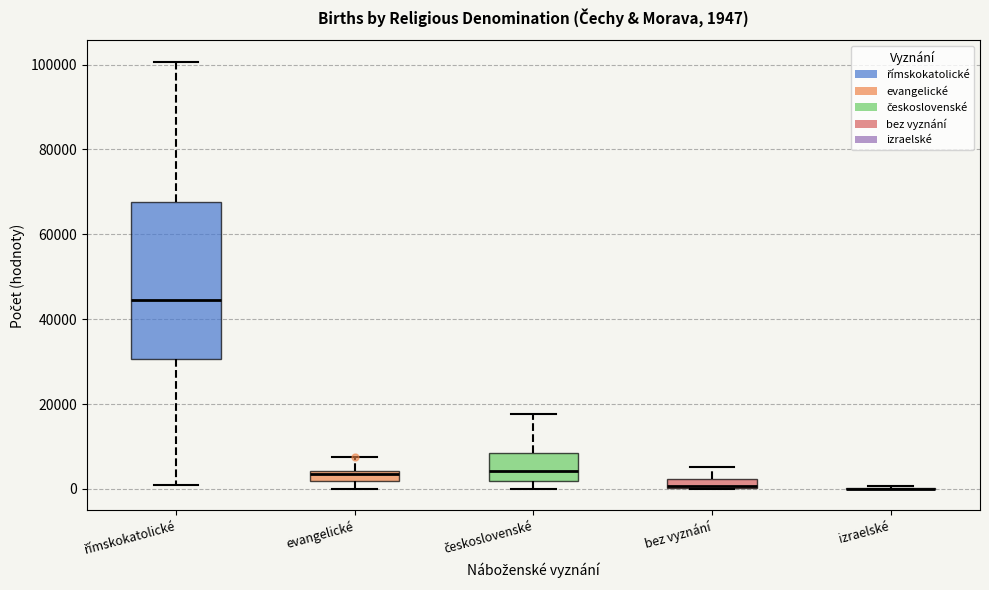

Comparing the boxes themselves (not the whiskers), which one is the tallest?

římskokatolické